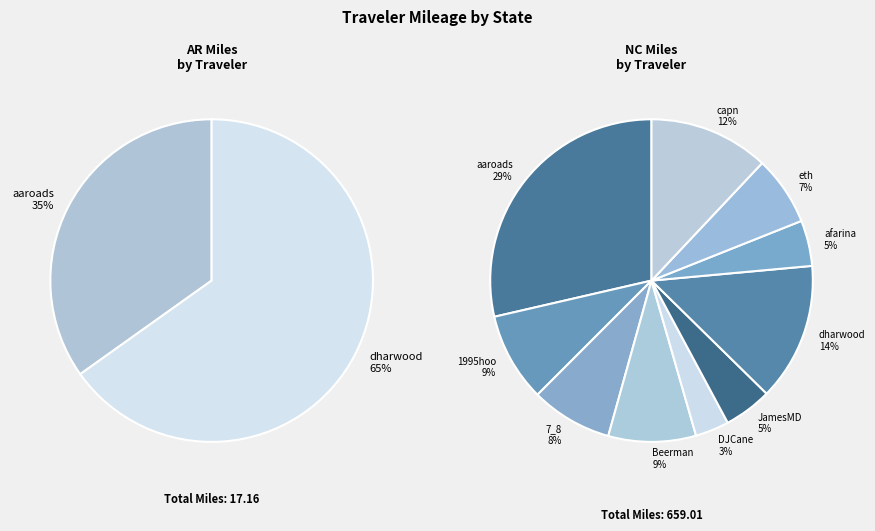

Is the sum of 25or6to4 and 7_8 greater than half?

No